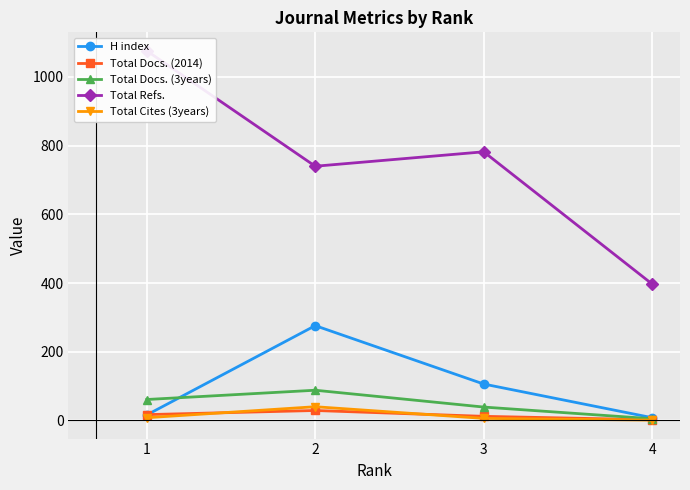

What are all the series names shown in the legend?

H index, Total Docs. (2014), Total Docs. (3years), Total Refs., Total Cites (3years)